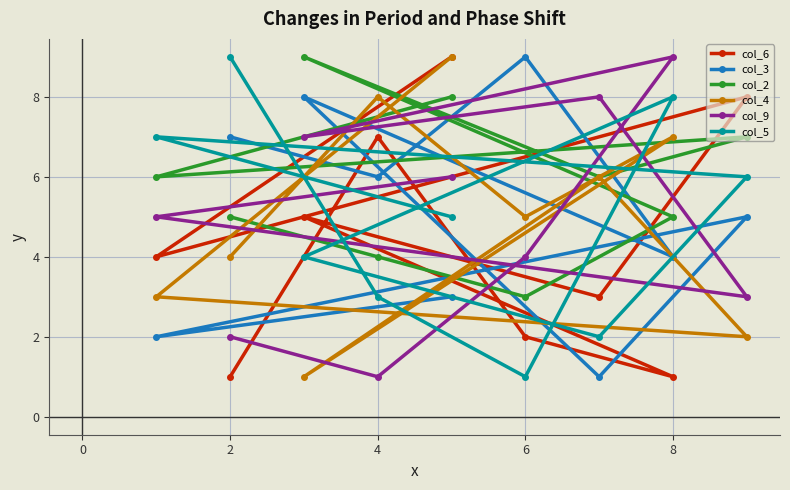

How many interior local peaks does the col_5 series have?

2